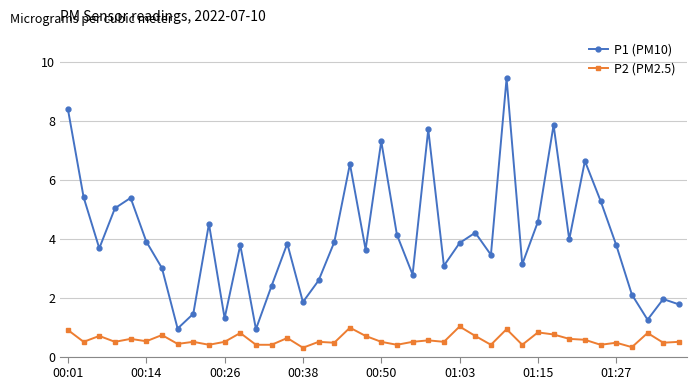

List the series in order of their peak value, lowest first.

P2 (PM2.5), P1 (PM10)